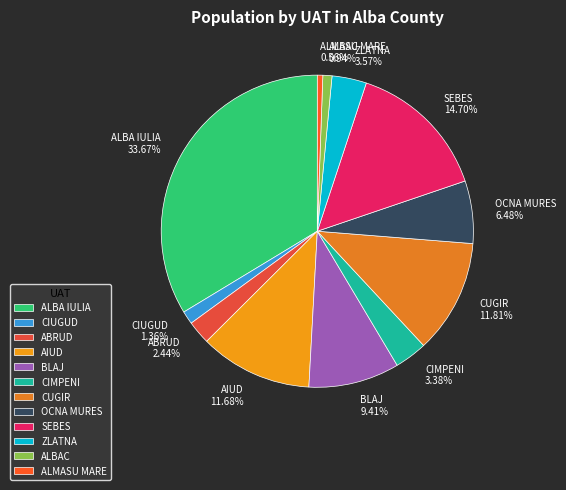

Does ZLATNA account for over 50% of the chart?

No